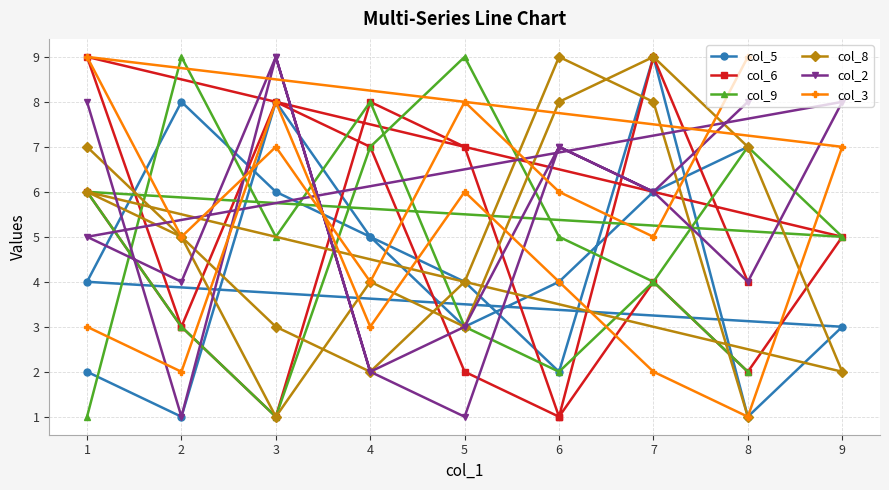

Which series ends up on top after the final intersection of col_3 and col_6?

col_3